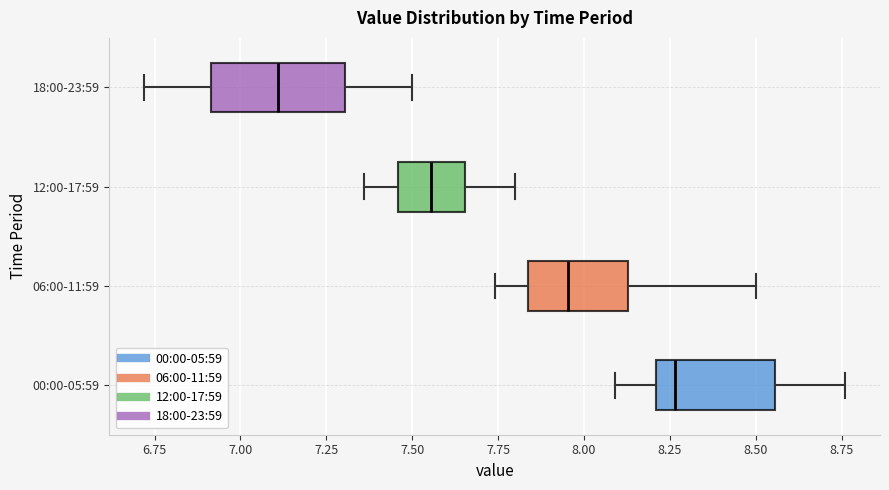

Reading bottom to top, read every box against the x-axis: the position of its median line, the range the box covers, and the ends of its whiskers. The values are not printed on the chart, so give them approximately, as read against the axis.

00:00-05:59: median 8.25, box 8.20 to 8.55, whiskers 8.10 to 8.75
06:00-11:59: median 7.95, box 7.85 to 8.15, whiskers 7.75 to 8.50
12:00-17:59: median 7.55, box 7.45 to 7.65, whiskers 7.35 to 7.80
18:00-23:59: median 7.10, box 6.90 to 7.30, whiskers 6.70 to 7.50